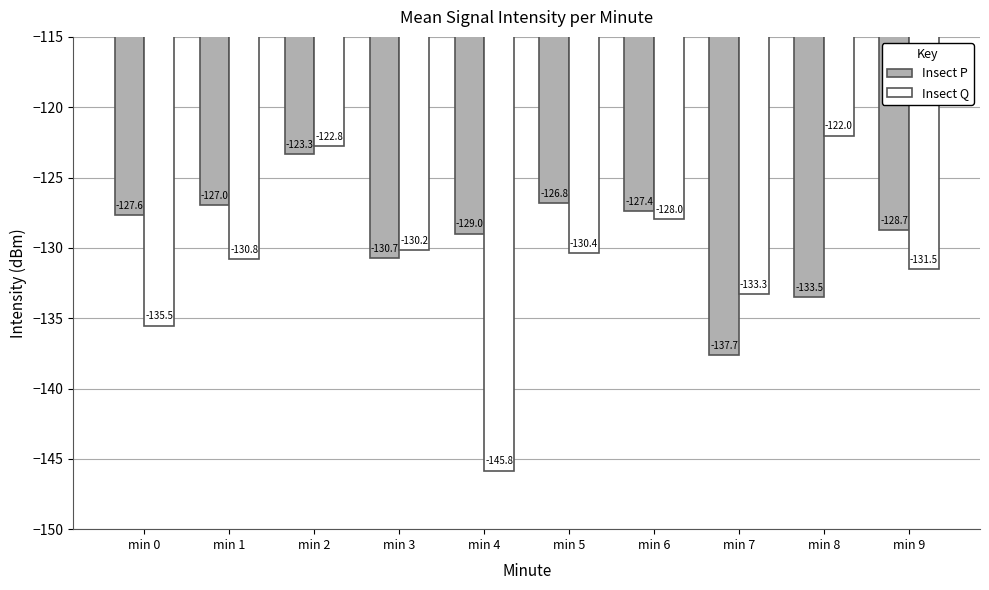

What is the lowest value of the Insect P series?

-137.7